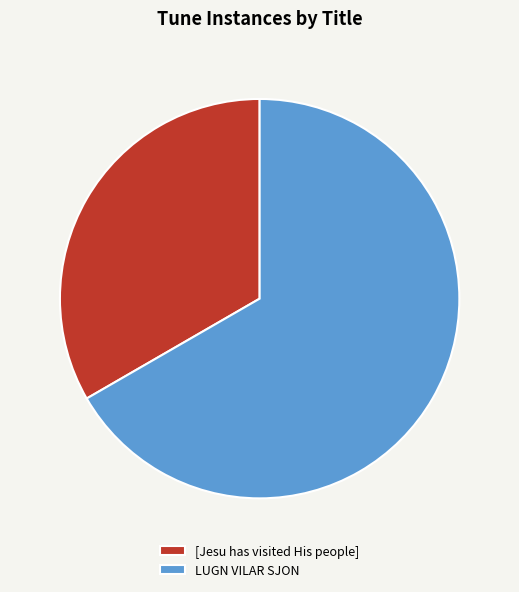

Count the number of slices in the pie.

2